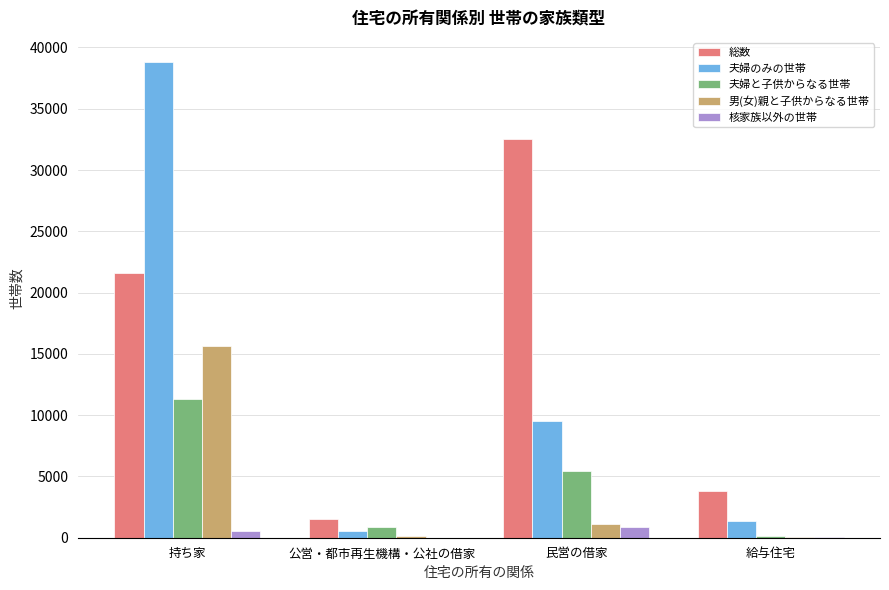

What is the maximum value for 夫婦と子供からなる世帯?

11308